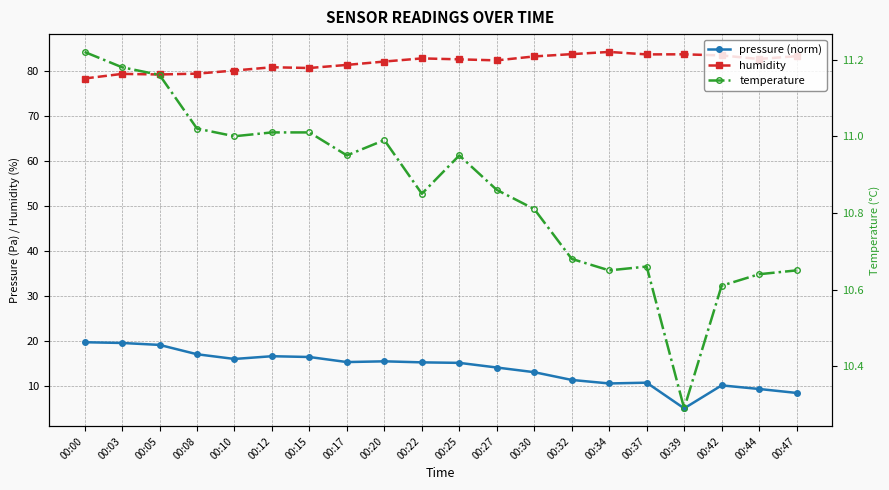

At 00:44, list the series in order from largest to smallest.

humidity, temperature, pressure (norm)